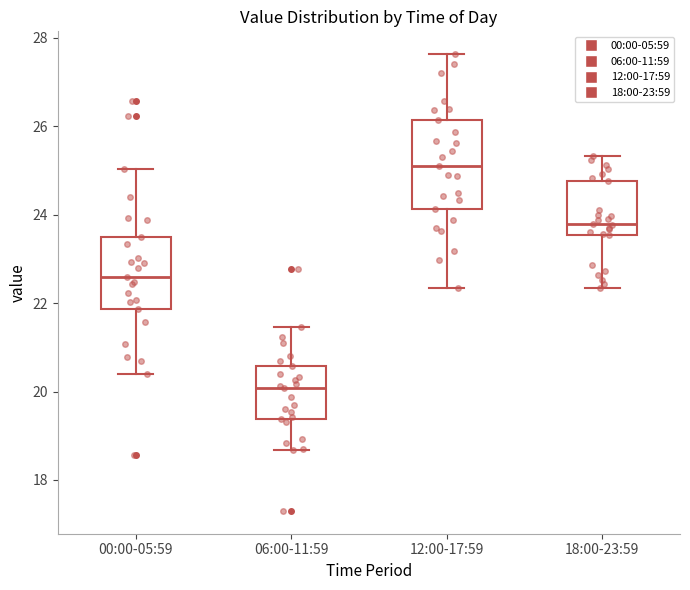

Where does the upper whisker of the box for 00:00-05:59 end on the y-axis? The values are not printed on the chart, so give them approximately, as read against the axis.

25.0